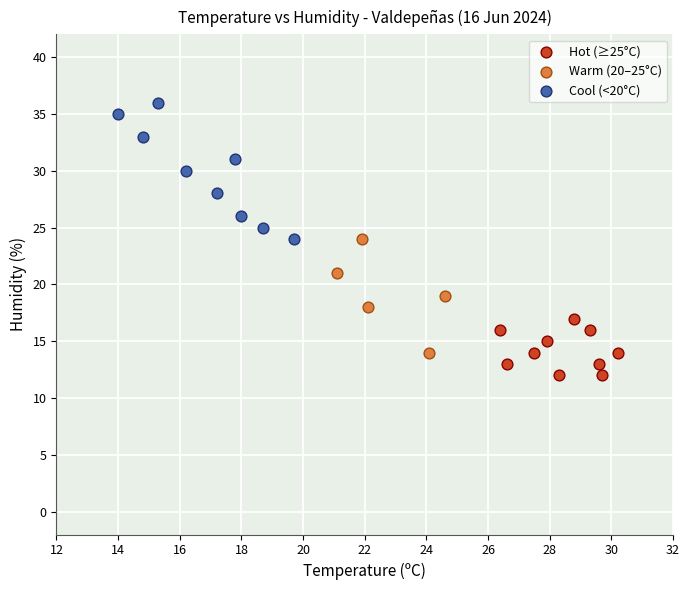

Which series reaches the minimum Y coordinate?

Hot (≥25°C)